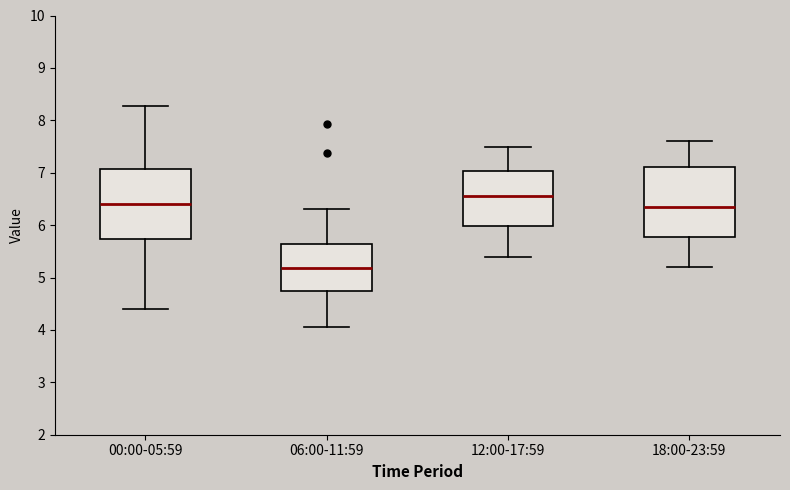

Reading left to right, read every box against the y-axis: the position of its median line, the range the box covers, and the ends of its whiskers. The values are not printed on the chart, so give them approximately, as read against the axis.

00:00-05:59: median 6.4, box 5.7 to 7.1, whiskers 4.4 to 8.3
06:00-11:59: median 5.2, box 4.7 to 5.6, whiskers 4.1 to 6.3
12:00-17:59: median 6.6, box 6.0 to 7.0, whiskers 5.4 to 7.5
18:00-23:59: median 6.4, box 5.8 to 7.1, whiskers 5.2 to 7.6